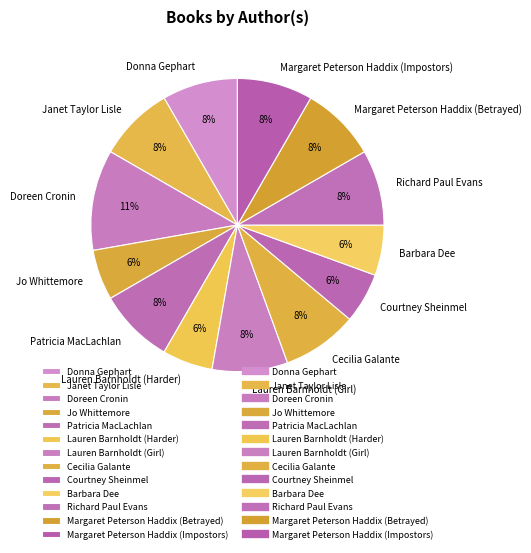

Is the sum of Margaret Peterson Haddix (Impostors) and Lauren Barnholdt (Girl) greater than half?

No